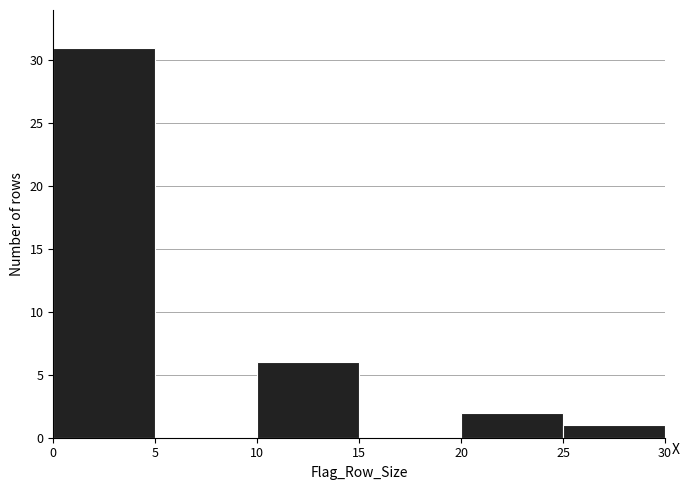

Over which range of the x-axis is the bar tallest?

0 to 5